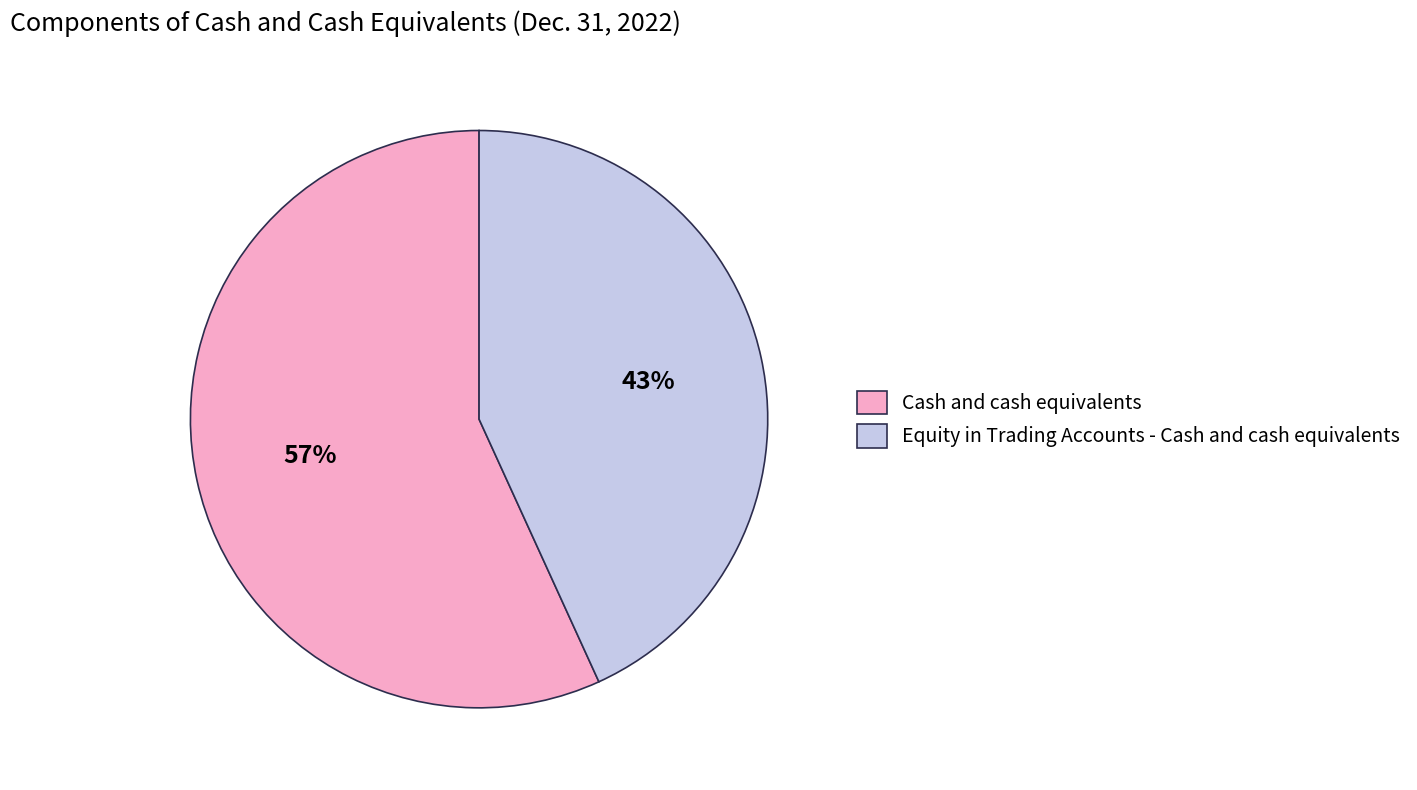

To the nearest percent, what is the difference between the largest and smallest slice percentages?

14%